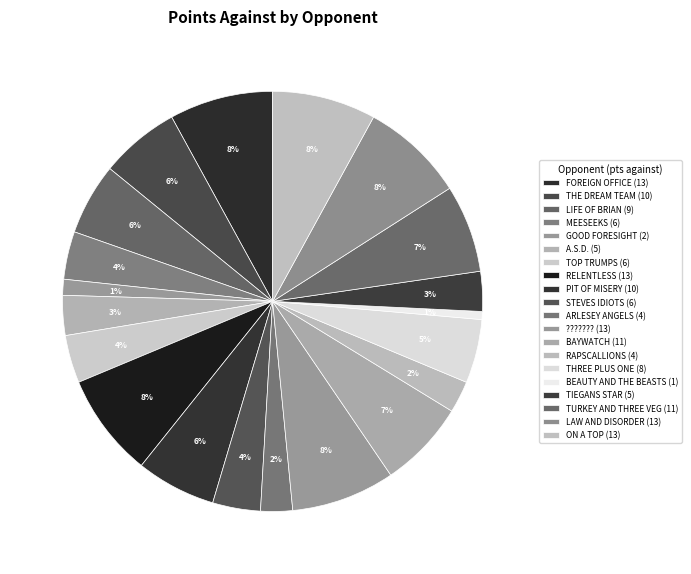

How many segments does this pie chart have?

20